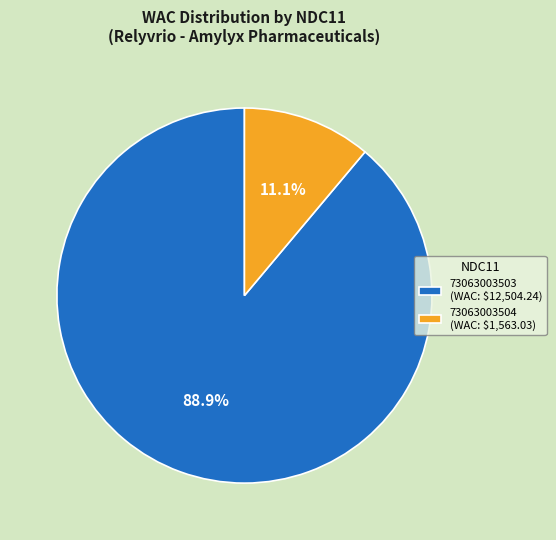

Which category has the biggest portion of the pie?

73063003503